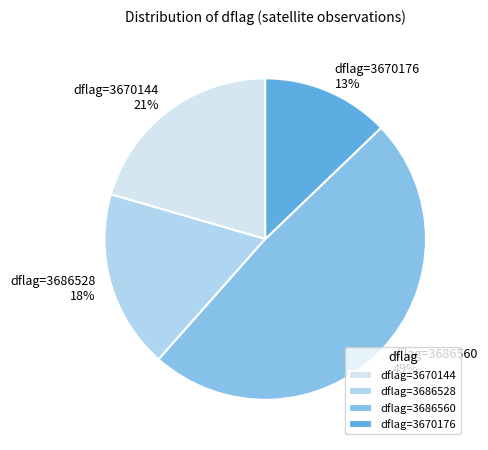

Which slice is the largest?

dflag=3686560